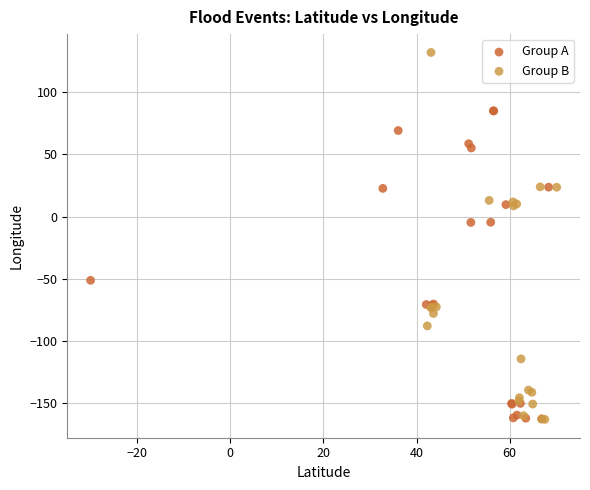

Which series has the largest Y range (max minus min)?

Group B